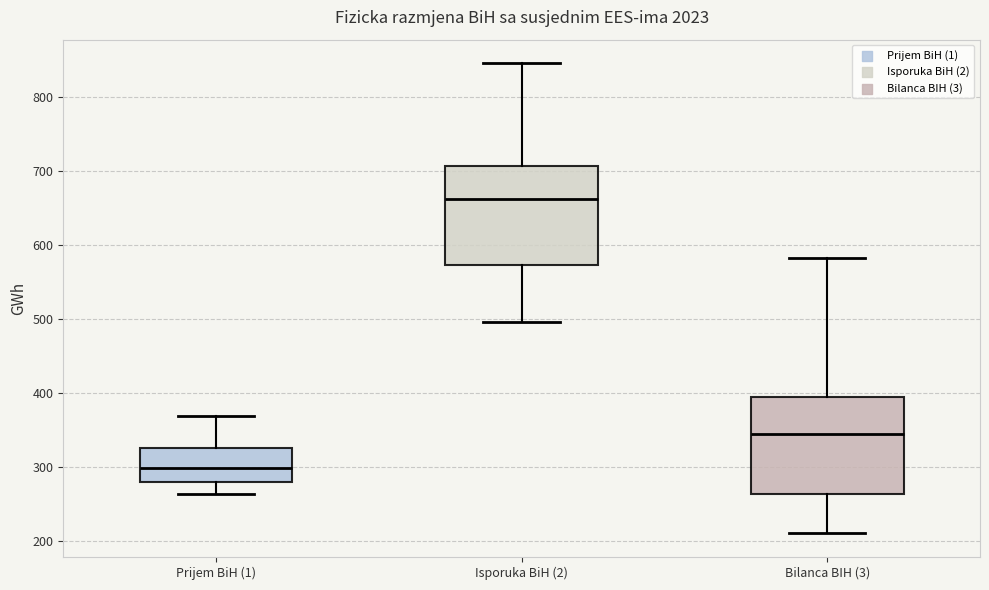

Where does the median line of the box for Isporuka BiH (2) sit on the y-axis? The values are not printed on the chart, so give them approximately, as read against the axis.

660